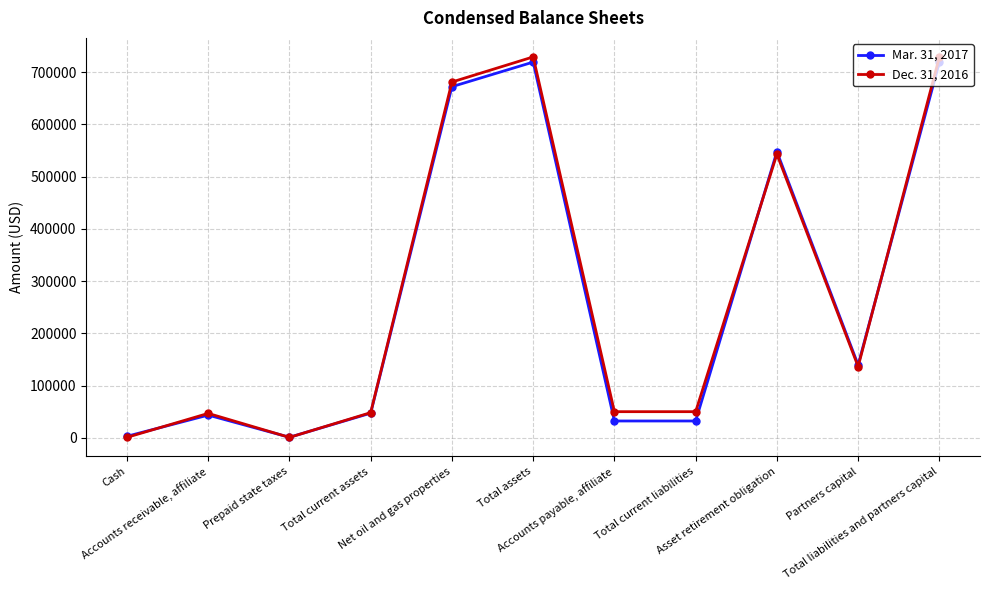

What is the difference between the Mar. 31, 2017 values at Accounts payable, affiliate and Total current assets?

14993